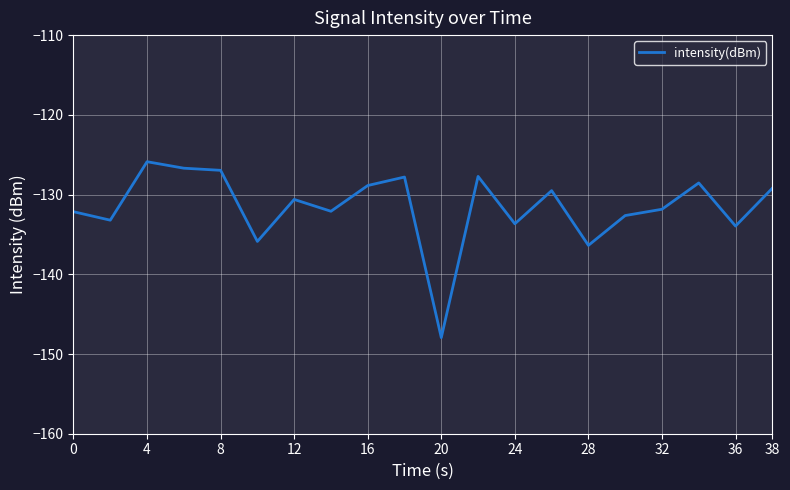

What is the greatest value displayed?

-125.9